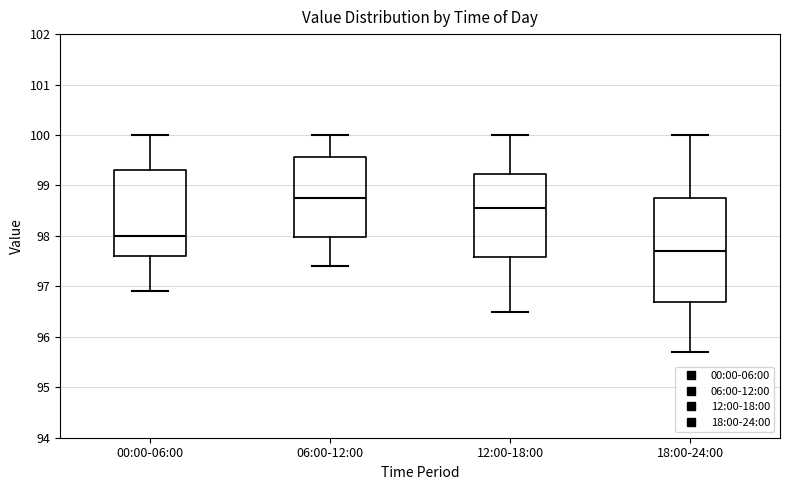

Where does the lower whisker of the box for 18:00-24:00 end on the y-axis? The values are not printed on the chart, so give them approximately, as read against the axis.

95.7